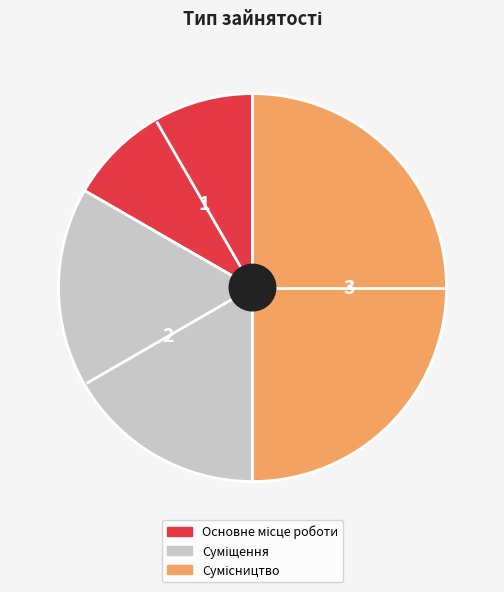

Count the number of slices in the pie.

3